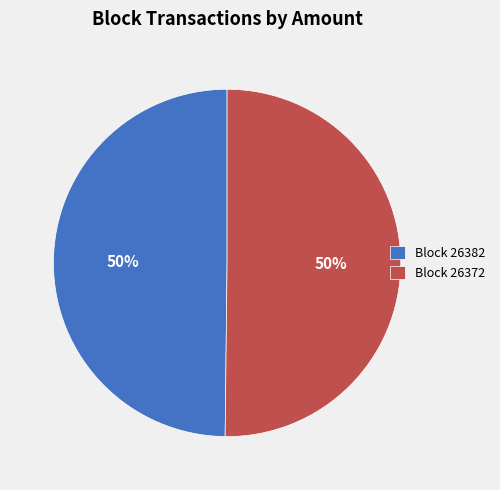

How many segments does this pie chart have?

2